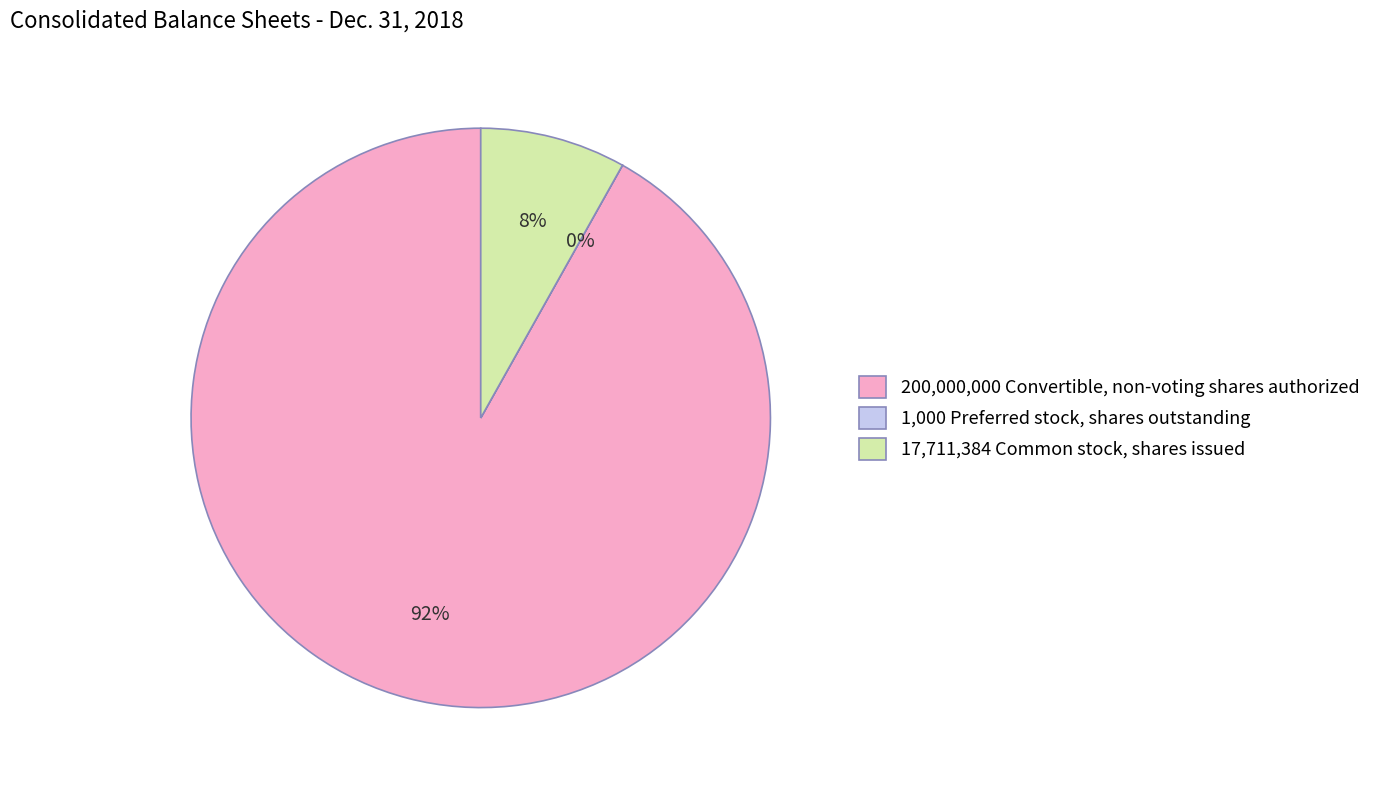

Which slice is the largest?

200,000,000 Convertible, non-voting shares authorized